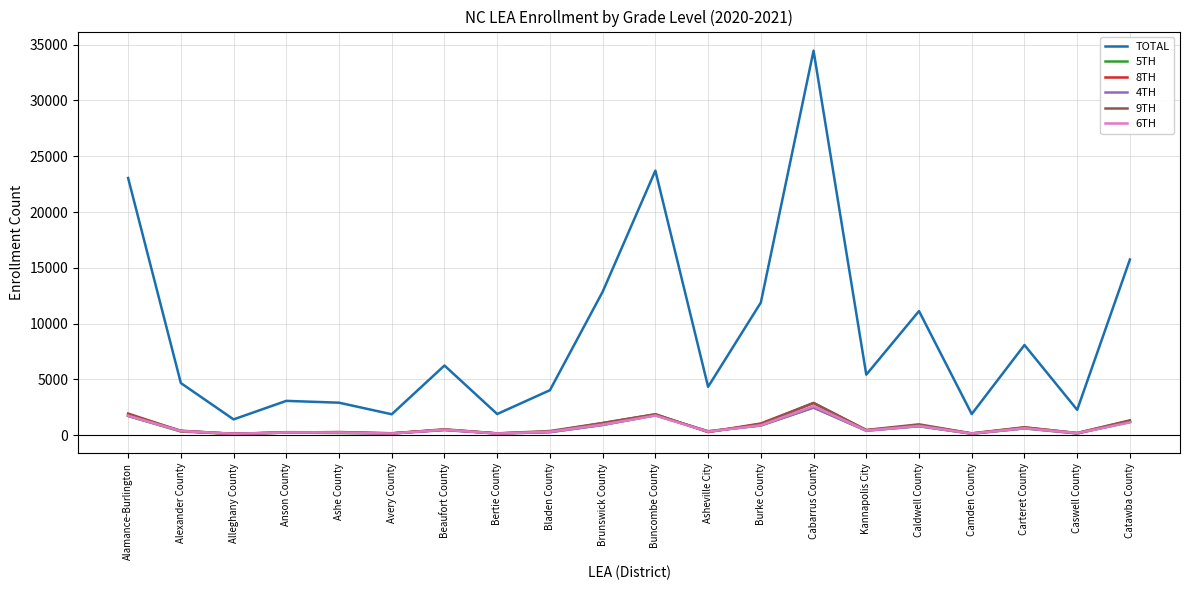

Which series has the largest total across all categories?

TOTAL